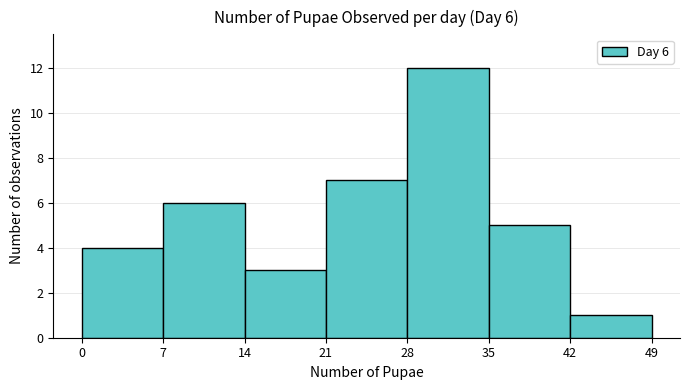

Which range on the x-axis has the tallest bar?

28 to 35